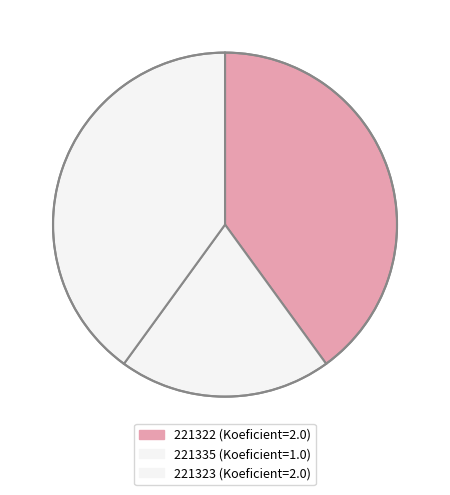

Is 221335 the majority of the pie?

No